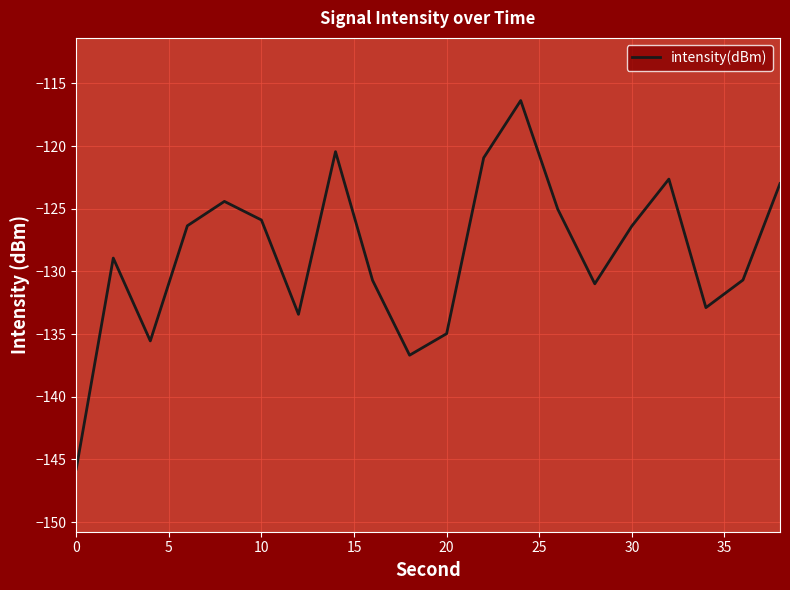

What is the average value?

-128.6